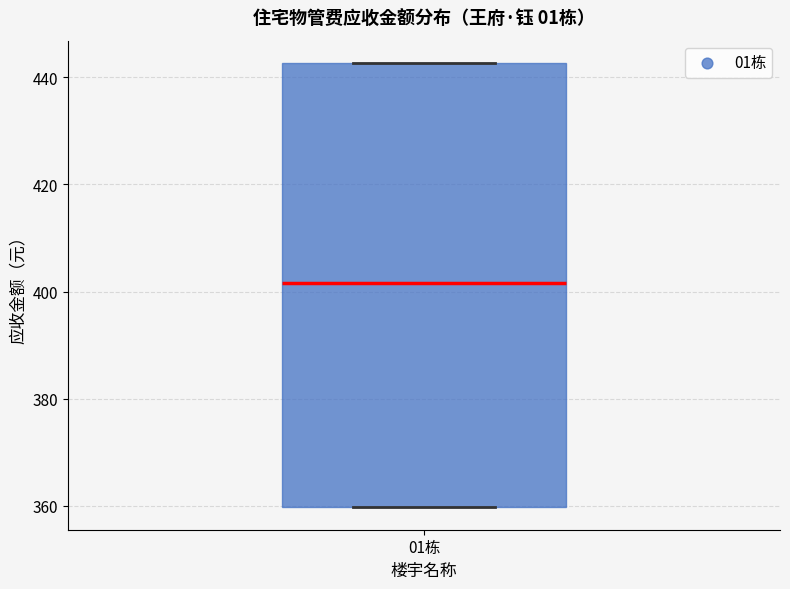

Transcribe this box plot: give where the median line is, the range the box spans, and where the two whiskers end, as read against the y-axis. The values are not printed on the chart, so give them approximately, as read against the axis.

median 402, box 360 to 442, whiskers 360 to 442